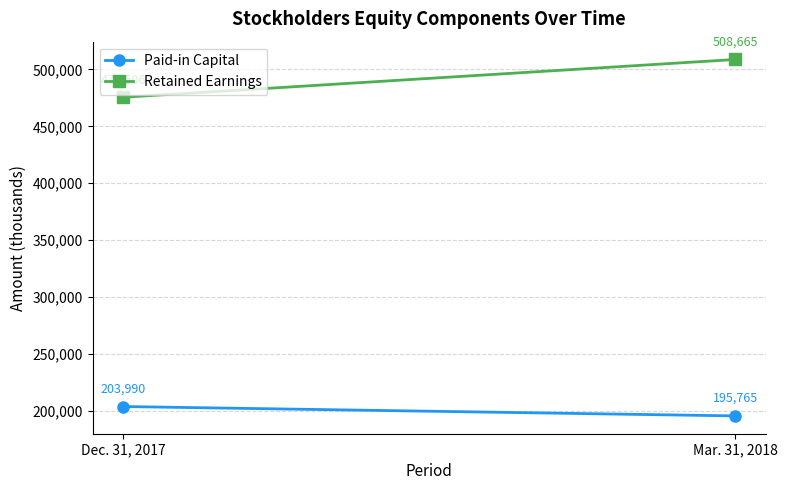

List the labels in order of Paid-in Capital value, smallest first.

Mar. 31, 2018, Dec. 31, 2017